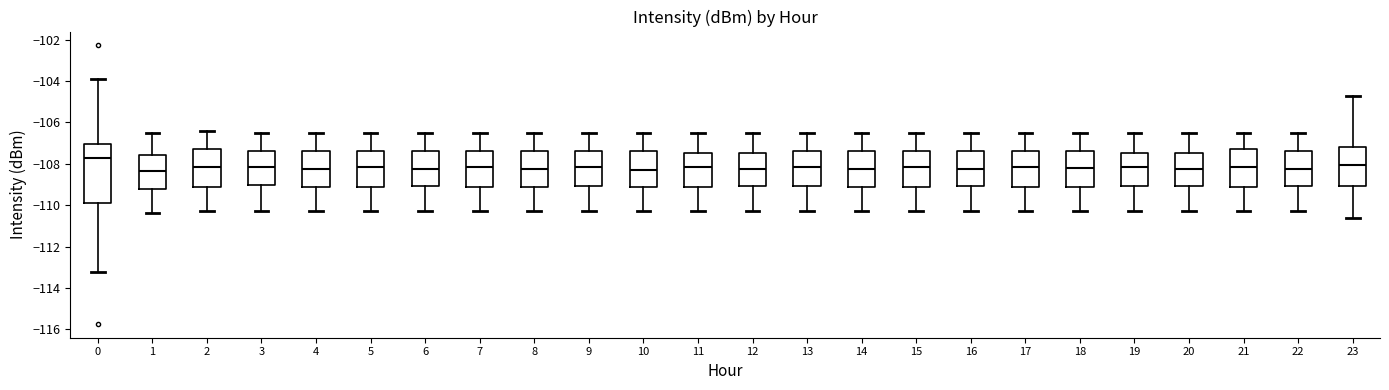

Where does the median line of the box at x = 16 sit on the y-axis? The values are not printed on the chart, so give them approximately, as read against the axis.

-108.2